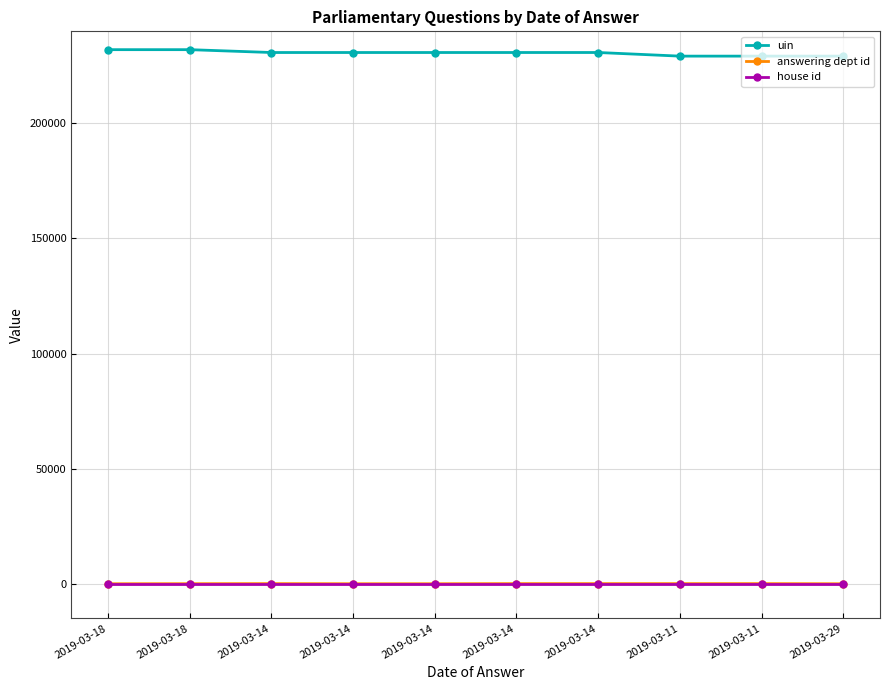

Is it true that answering dept id equals 1 at 2019-03-29?

True